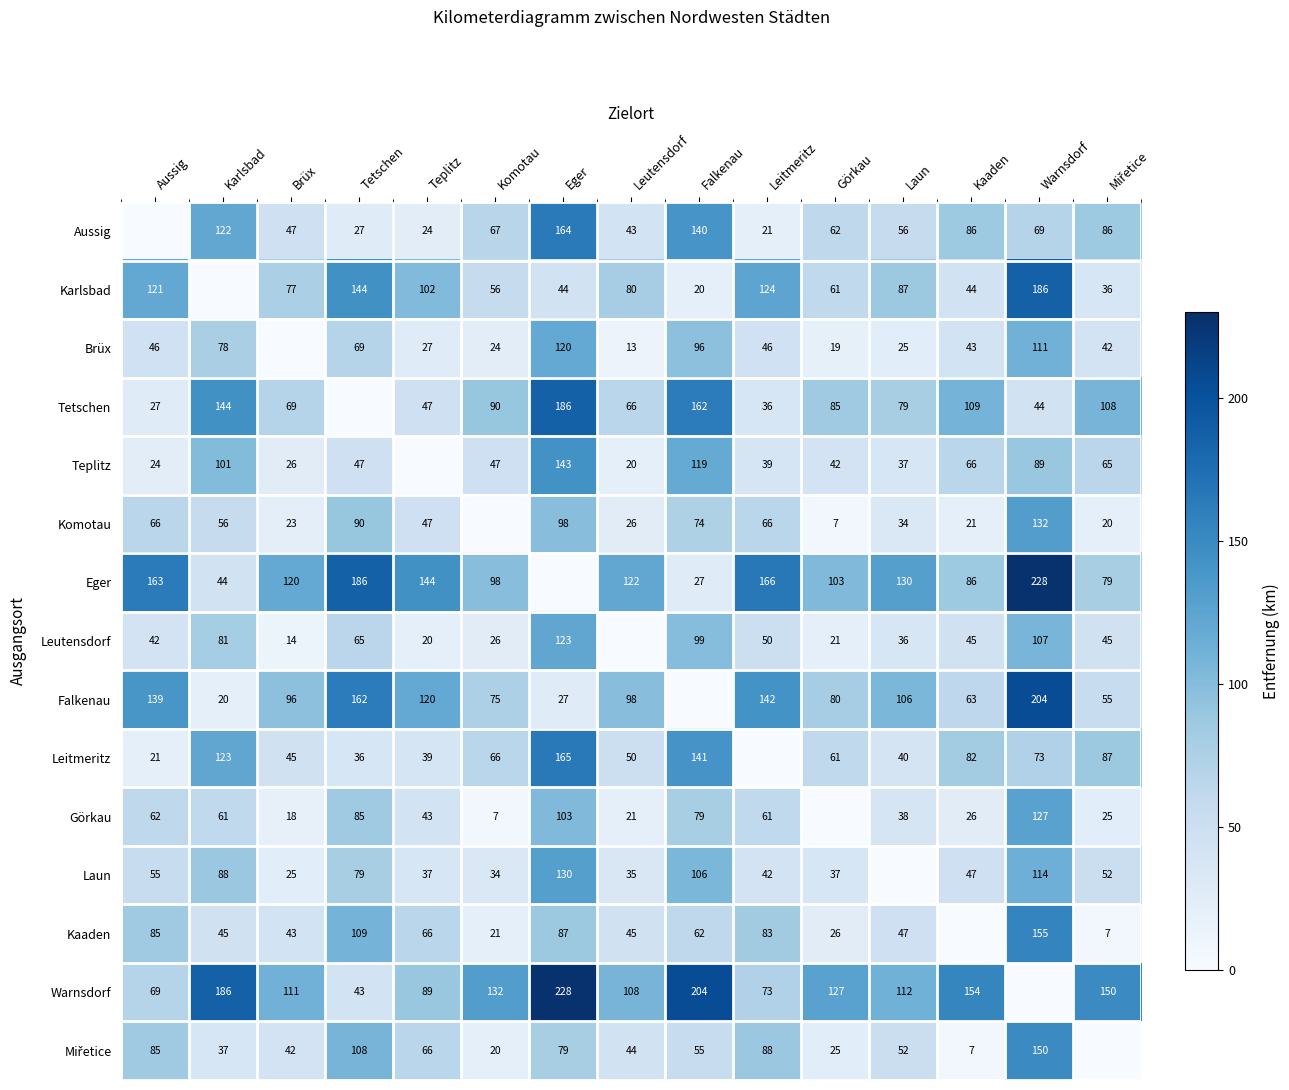

What is the difference between the Tetschen values at Komotau and Aussig?

63